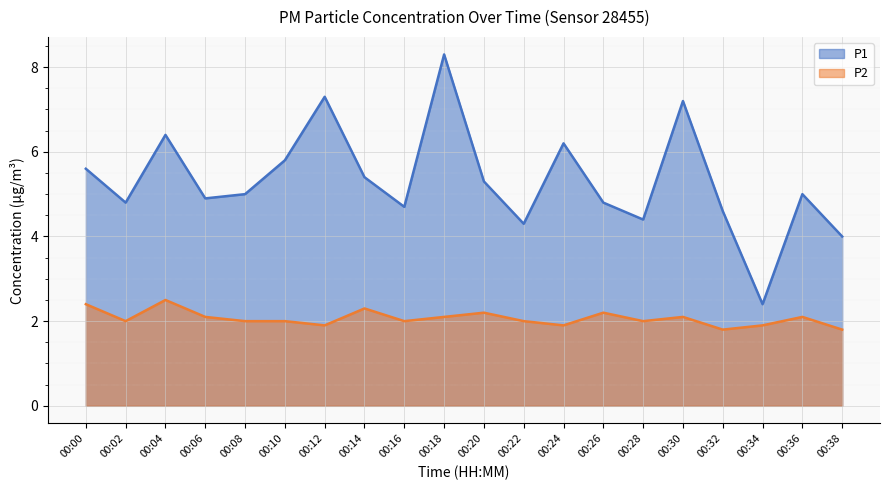

The P2 series shows 2.2 at 00:20. True or false?

True